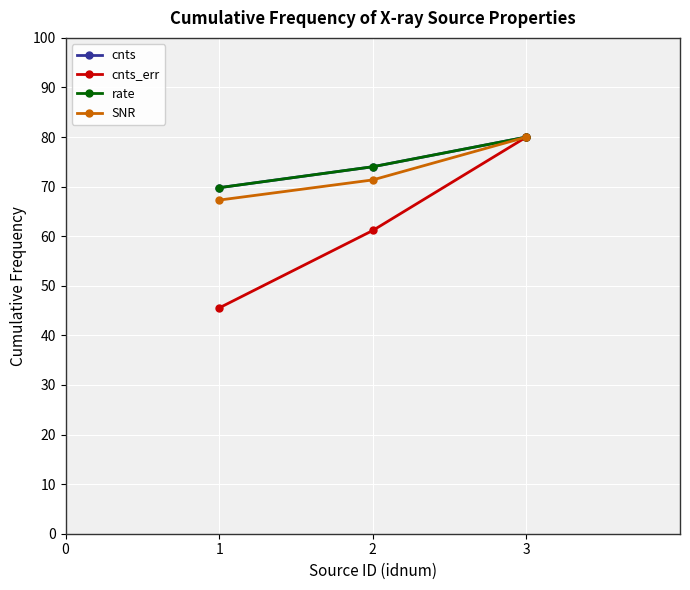

Which series has the widest spread of values?

cnts_err